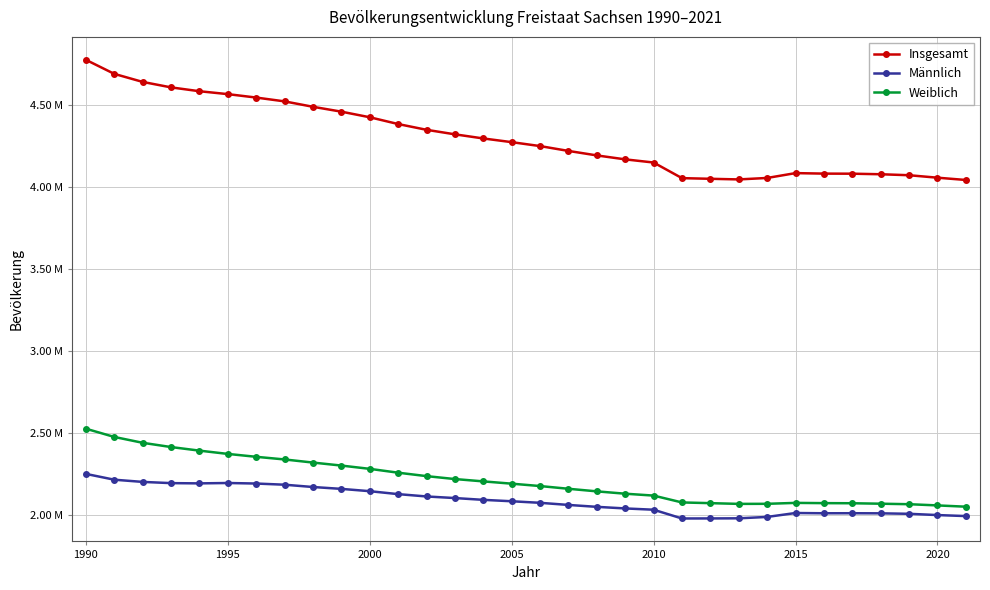

At how many categories does at least one series exceed 2968559?

32